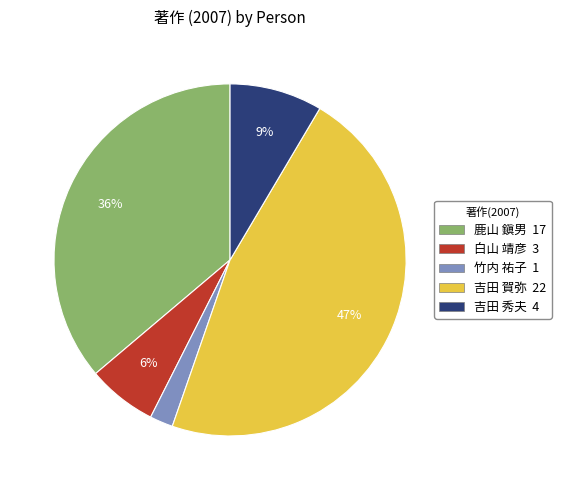

Does any single category account for the majority?

No